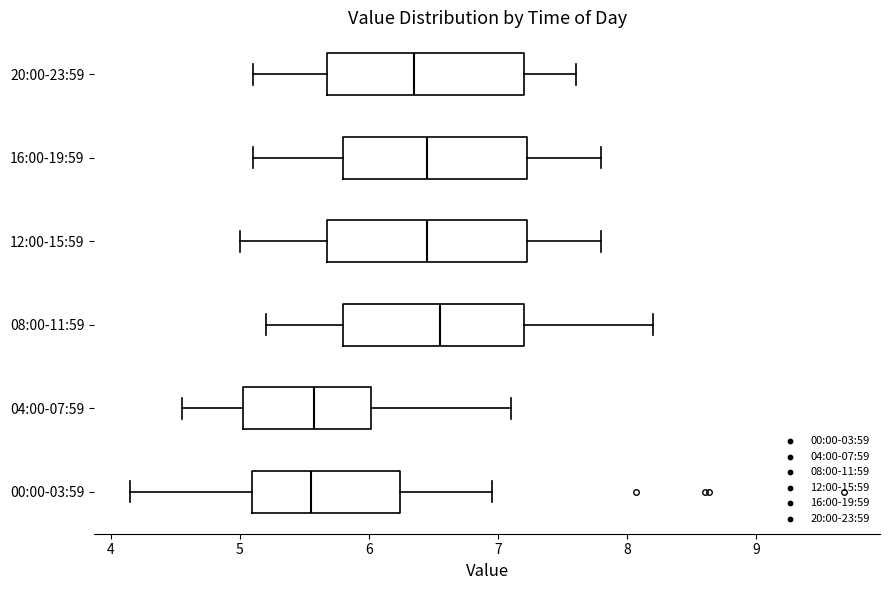

Where is the left edge of the box for 00:00-03:59 on the x-axis? The values are not printed on the chart, so give them approximately, as read against the axis.

5.1